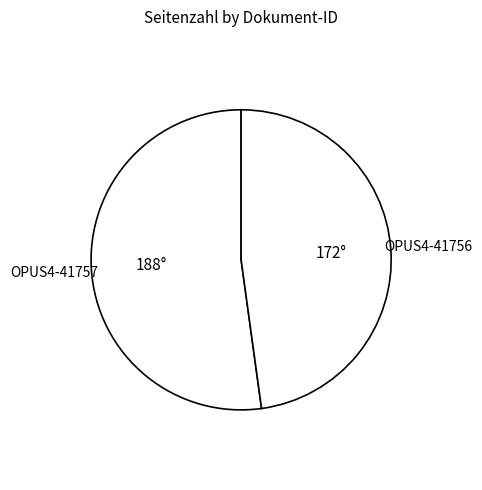

Which category has the biggest portion of the pie?

OPUS4-41757